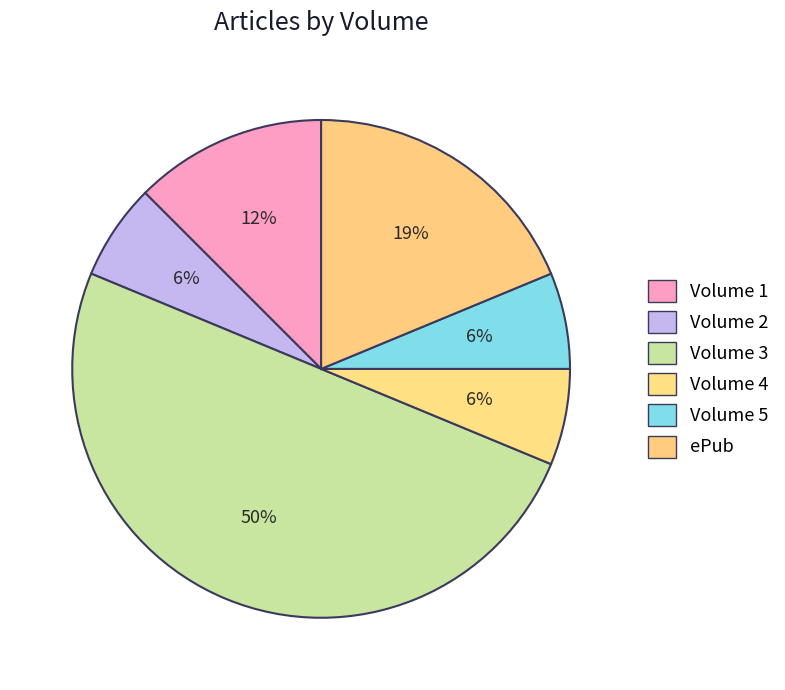

How many slices are in this pie chart?

6